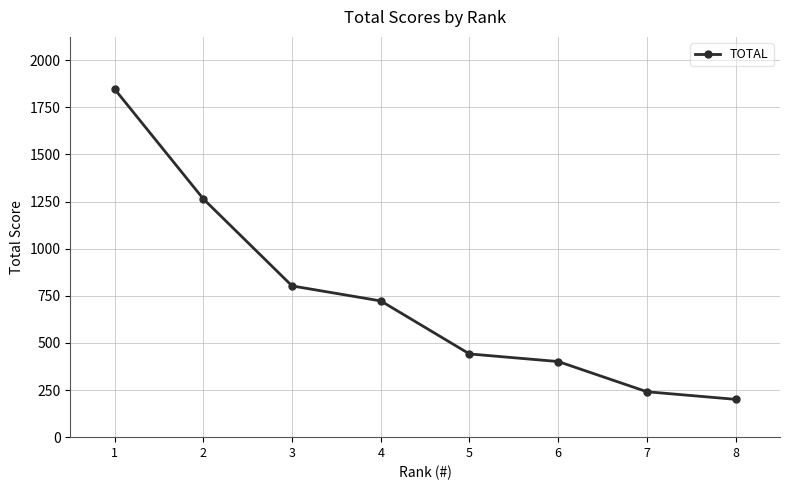

What is the maximum value shown in the chart?

1847.0